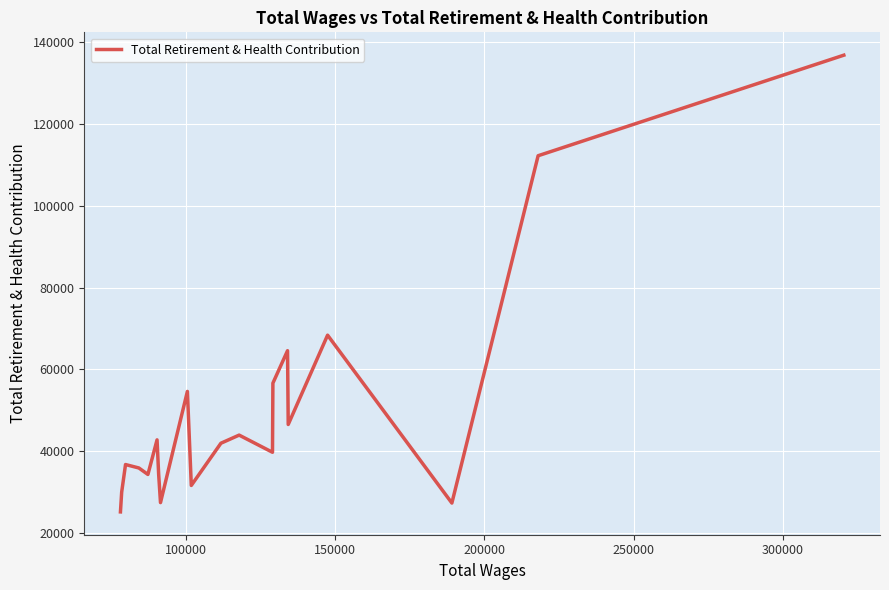

What is the difference between the maximum and minimum values?

111490